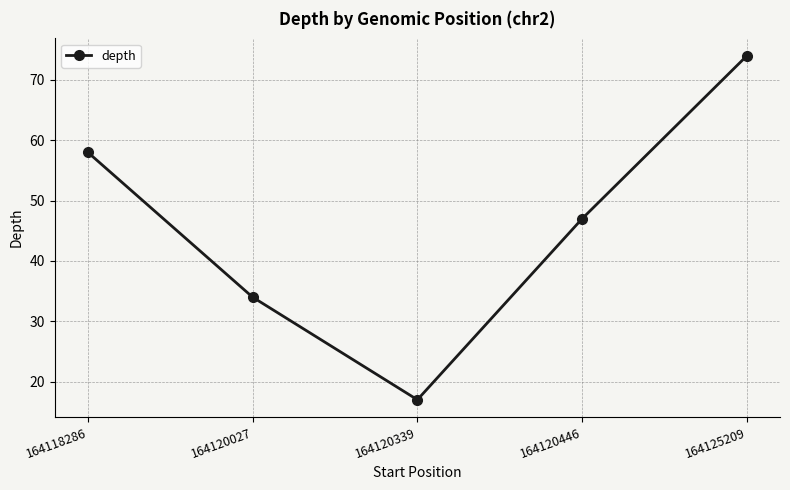

The chart shows a value of 47 at 164120446. True or false?

True